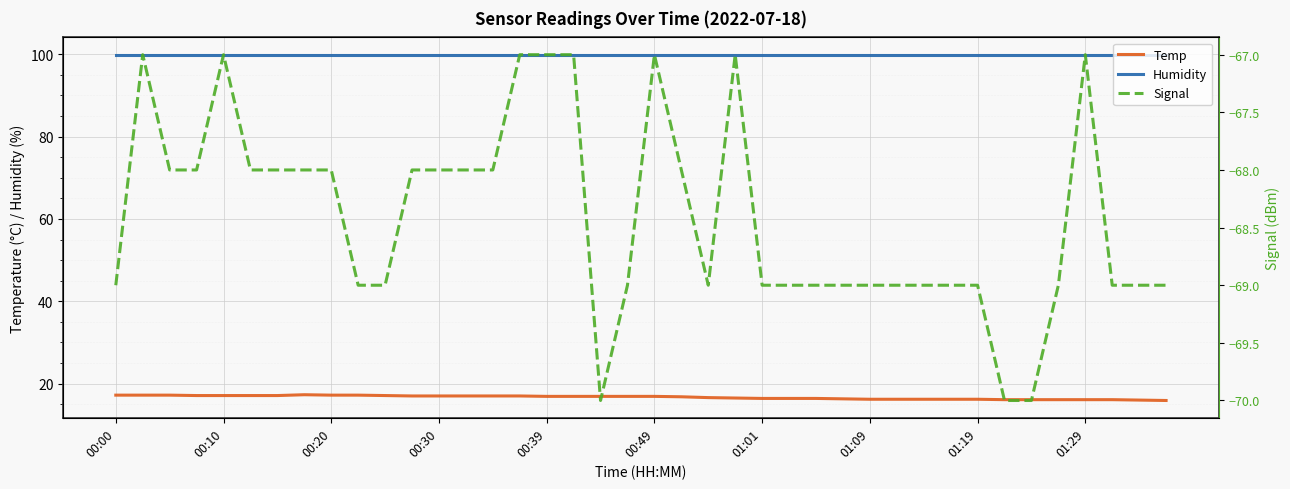

What position from the right is 14?

26